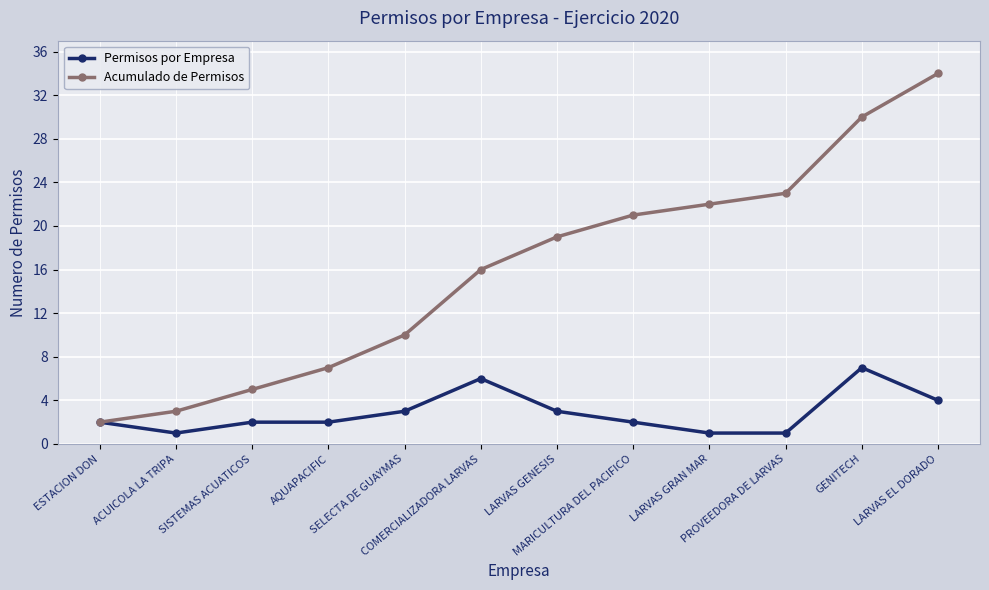

What is the average value of the Permisos por Empresa series?

3